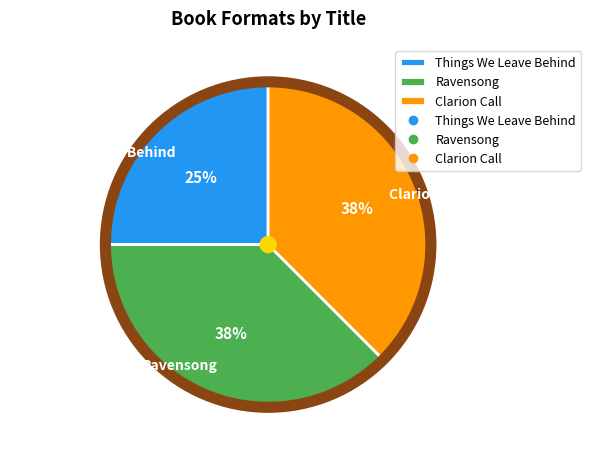

Does Clarion Call account for over 50% of the chart?

No